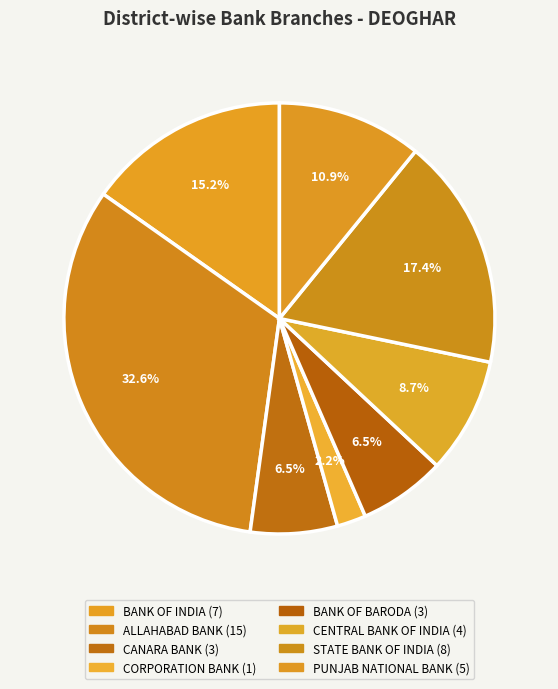

The BANK OF INDIA slice represents 15% of the pie. True or false?

True